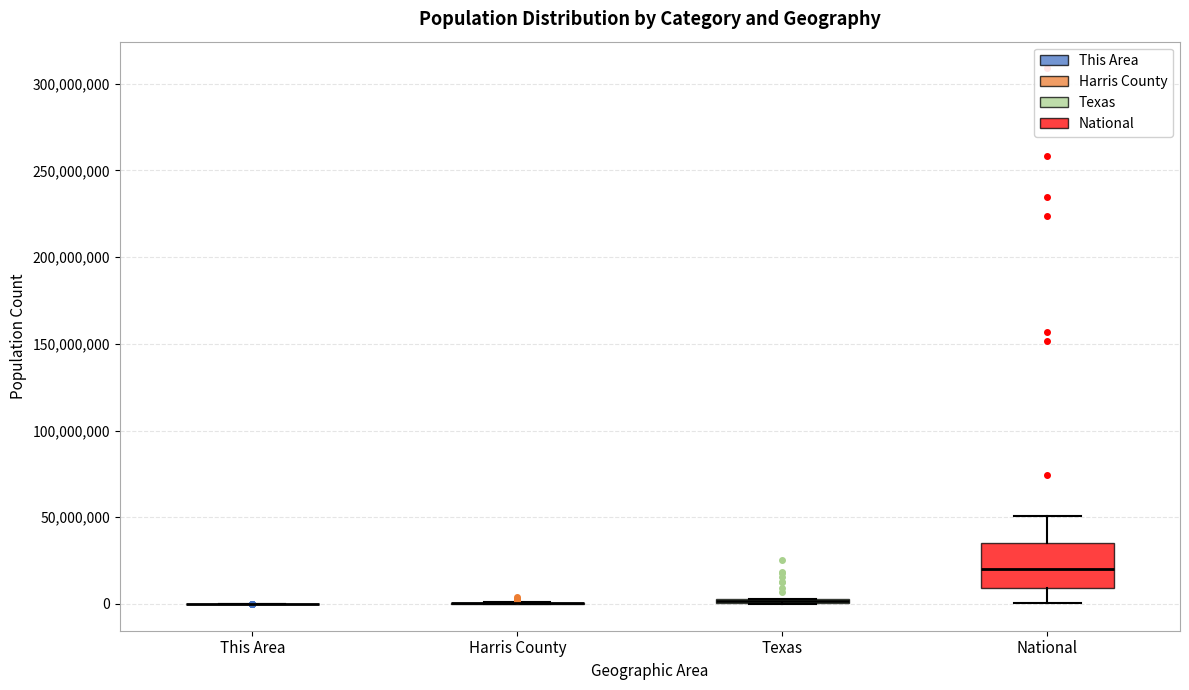

Which box is the tallest, from its lower edge to its upper edge?

National